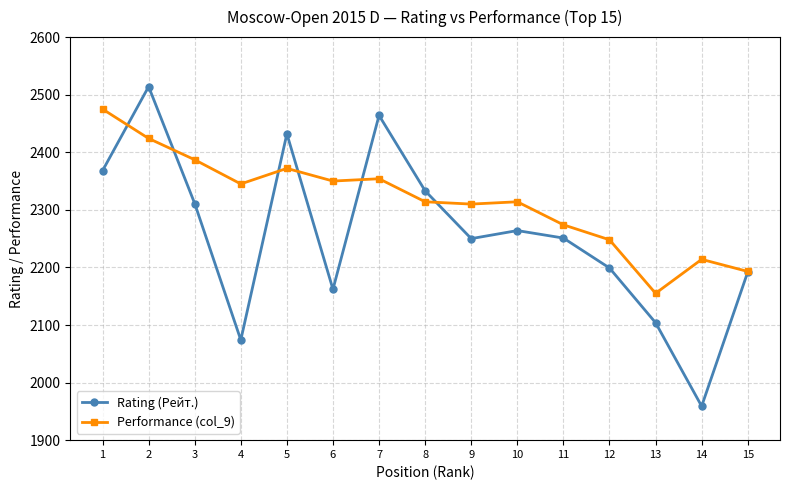

Which series has the largest range (max minus min)?

Rating (Рейт.)